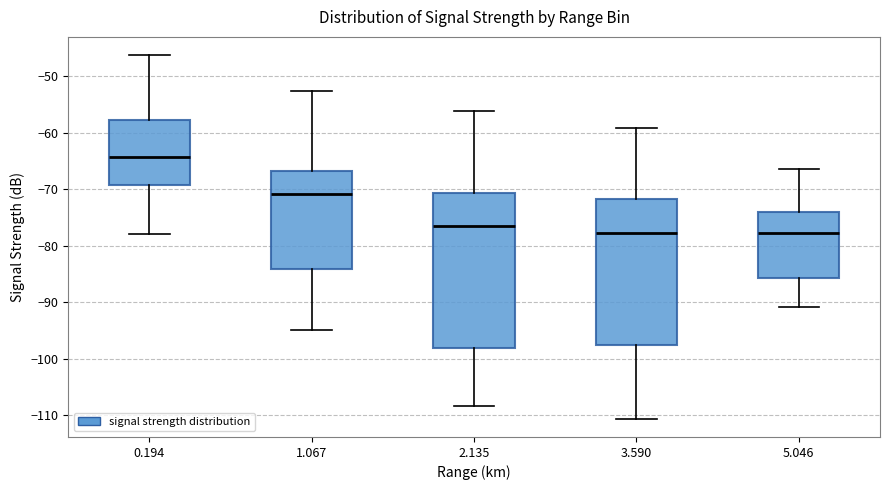

Reading left to right, transcribe this box plot: for each box, give where its median line is, the range the box spans, and where its two whiskers end, as read against the y-axis. The values are not printed on the chart, so give them approximately, as read against the axis.

0.194: median -64, box -69 to -58, whiskers -78 to -46
1.067: median -71, box -84 to -67, whiskers -95 to -53
2.135: median -77, box -98 to -71, whiskers -108 to -56
3.590: median -78, box -97 to -72, whiskers -111 to -59
5.046: median -78, box -86 to -74, whiskers -91 to -66